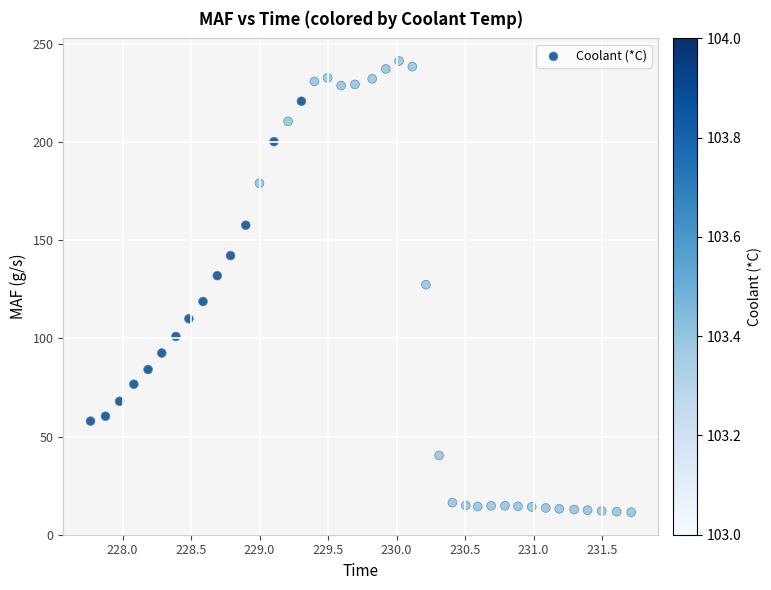

What is the range of X values (max minus min)?

3.9